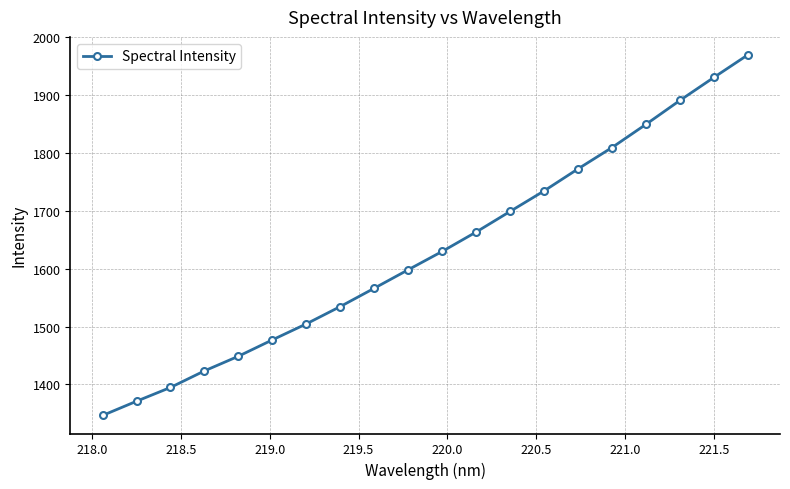

True or false: there are more than 1 points higher than both neighbors.

False